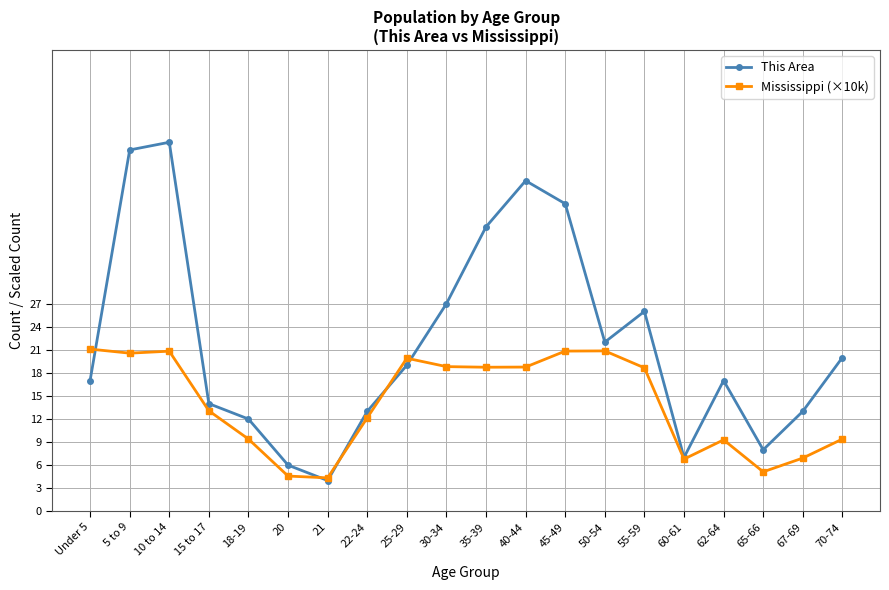

What is the average value of the This Area series?

22.0